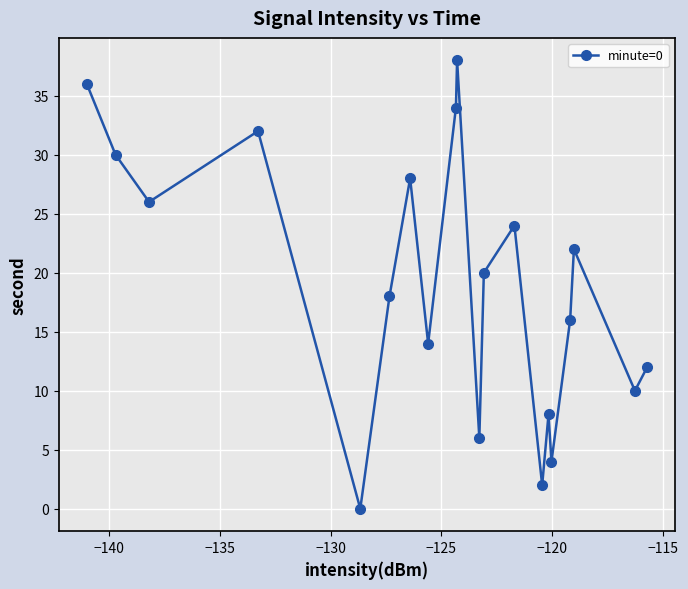

What is the greatest value displayed?

38